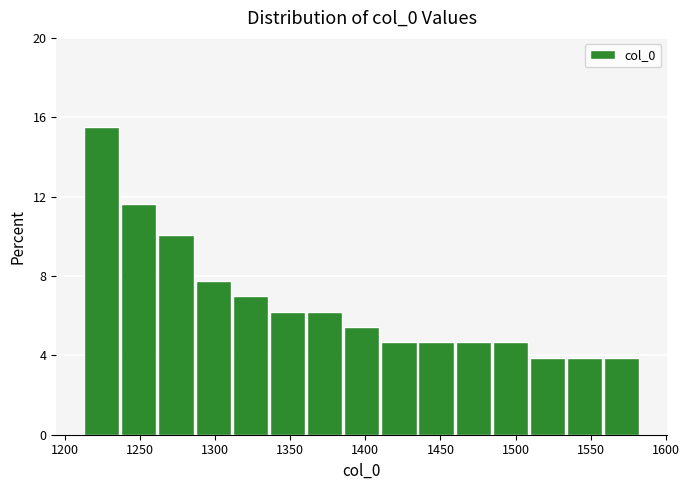

Reading left to right, list every bar in this chart as the range it spans on the x-axis followed by its height. Neither the bar edges nor the heights are printed on the chart, so give them approximately, as read against the axes.

1215 to 1235: 15.5
1235 to 1260: 11.5
1260 to 1285: 10.0
1285 to 1310: 8.0
1310 to 1335: 7.0
1335 to 1360: 6.0
1360 to 1385: 6.0
1385 to 1410: 5.5
1410 to 1435: 4.5
1435 to 1460: 4.5
1460 to 1485: 4.5
1485 to 1510: 4.5
1510 to 1535: 4.0
1535 to 1560: 4.0
1560 to 1585: 4.0